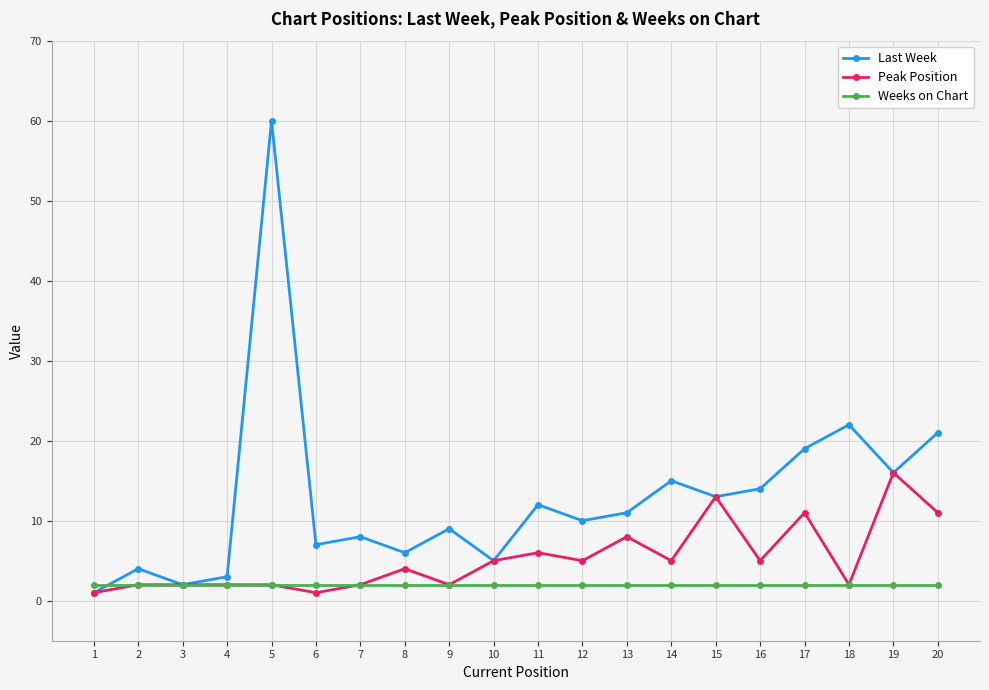

Reading left to right, what are all the values shown in this chart?

Last Week: 1=1	2=4	3=2	4=3	5=60	6=7	7=8	8=6	9=9	10=5	11=12	12=10	13=11	14=15	15=13	16=14	17=19	18=22	19=16	20=21
Peak Position: 1=1	2=2	3=2	4=2	5=2	6=1	7=2	8=4	9=2	10=5	11=6	12=5	13=8	14=5	15=13	16=5	17=11	18=2	19=16	20=11
Weeks on Chart: 1=2	2=2	3=2	4=2	5=2	6=2	7=2	8=2	9=2	10=2	11=2	12=2	13=2	14=2	15=2	16=2	17=2	18=2	19=2	20=2